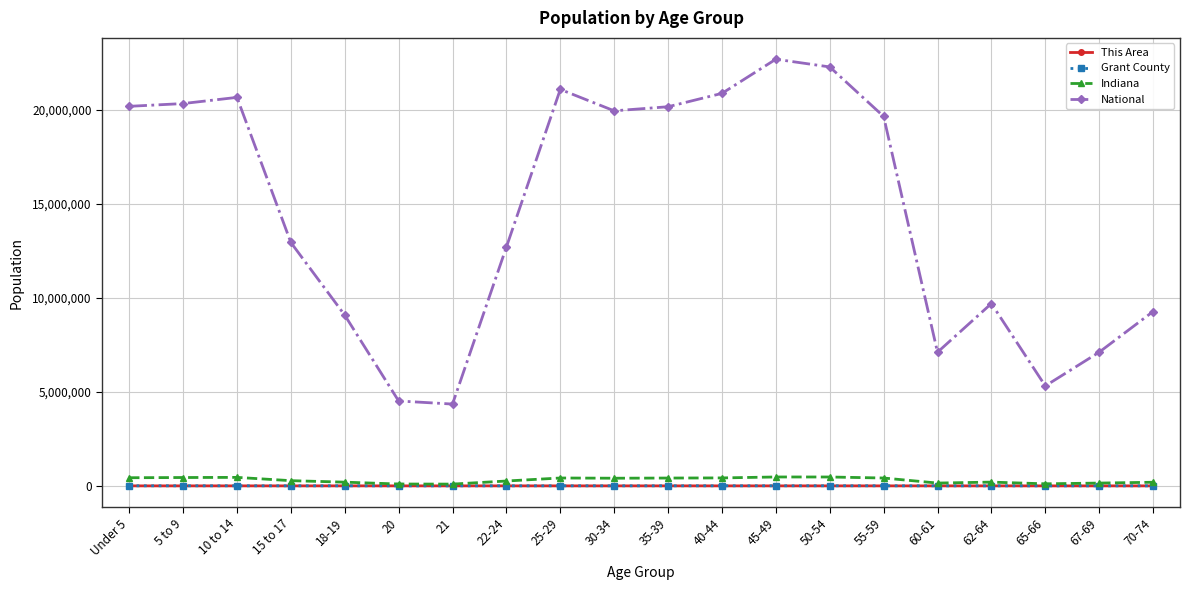

True or false: This Area and National cross at least once.

False